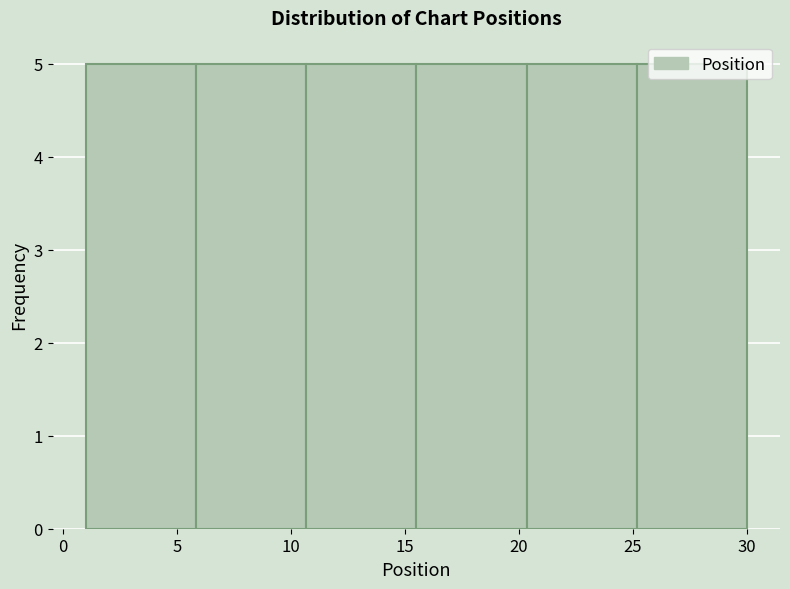

How tall is the bar that spans 15.5 to 20.5 on the x-axis? Neither the bar edges nor the heights are printed on the chart, so give them approximately, as read against the axes.

5